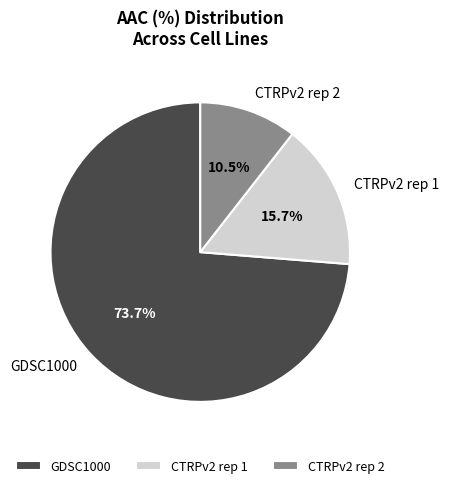

What is the ratio of the value at GDSC1000 to the value at CTRPv2 rep 2?

7.0